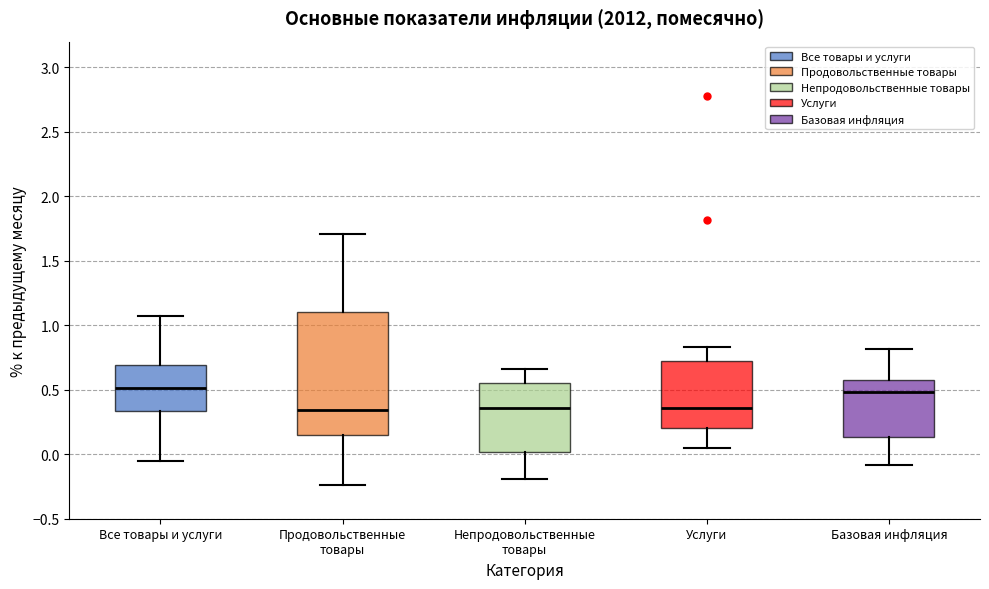

Comparing the boxes themselves (not the whiskers), which one is the tallest?

Продовольственные товары